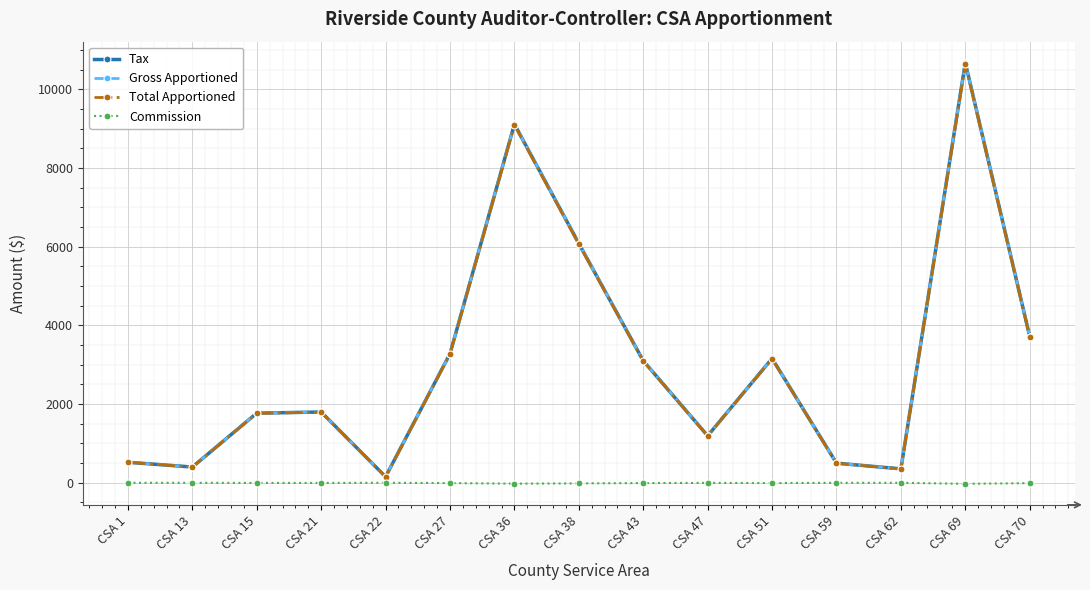

Does the chart have visible grid lines?

Yes